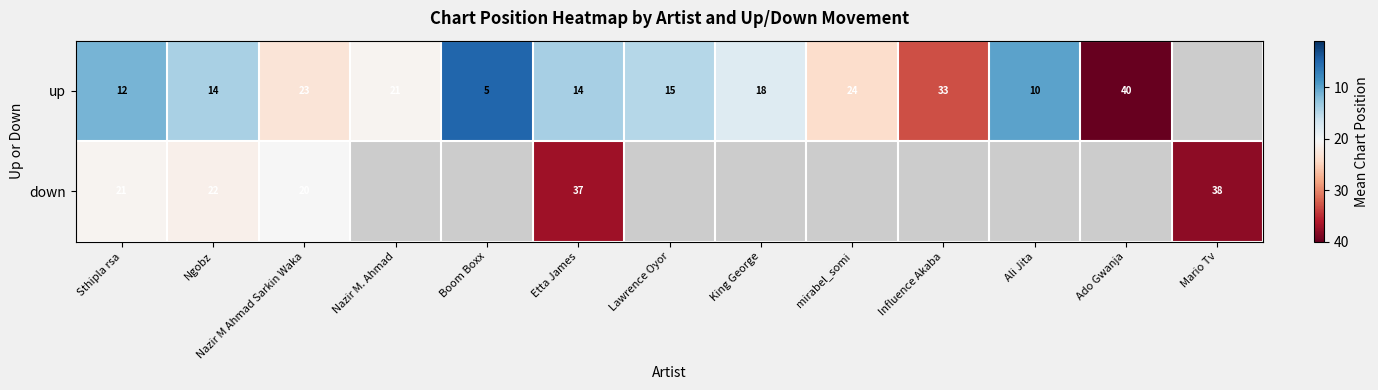

Is the value of down at Ngobz greater than the value of up at King George?

Yes